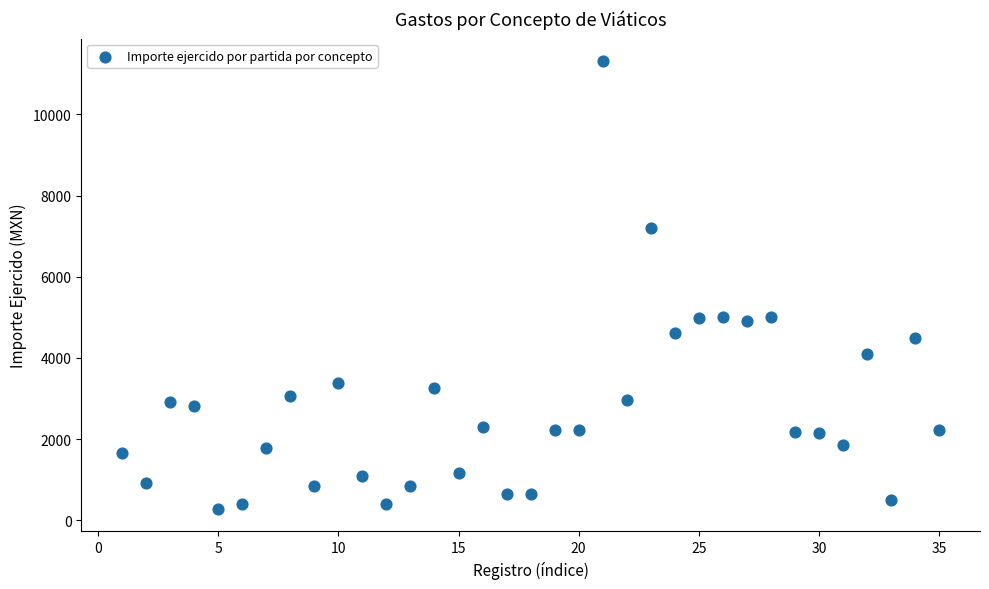

What is the range of Y values (max minus min)?

11041.7